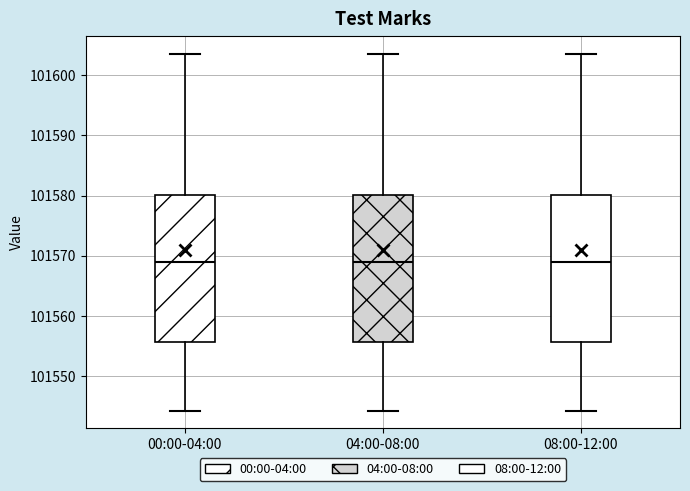

Reading left to right, transcribe this box plot: for each box, give where its median line is, the range the box spans, and where its two whiskers end, as read against the y-axis. The values are not printed on the chart, so give them approximately, as read against the axis.

00:00-04:00: median 101569, box 101556 to 101580, whiskers 101544 to 101604
04:00-08:00: median 101569, box 101556 to 101580, whiskers 101544 to 101604
08:00-12:00: median 101569, box 101556 to 101580, whiskers 101544 to 101604